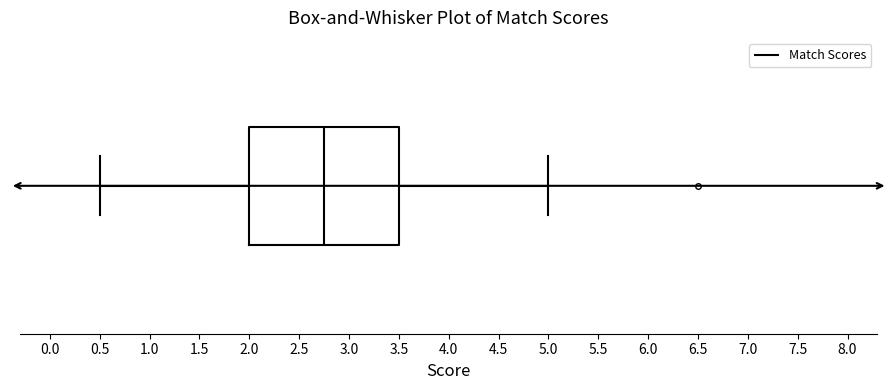

Transcribe this box plot: give where the median line is, the range the box spans, and where the two whiskers end, as read against the x-axis. The values are not printed on the chart, so give them approximately, as read against the axis.

median 2.75, box 2.00 to 3.50, whiskers 0.50 to 5.00